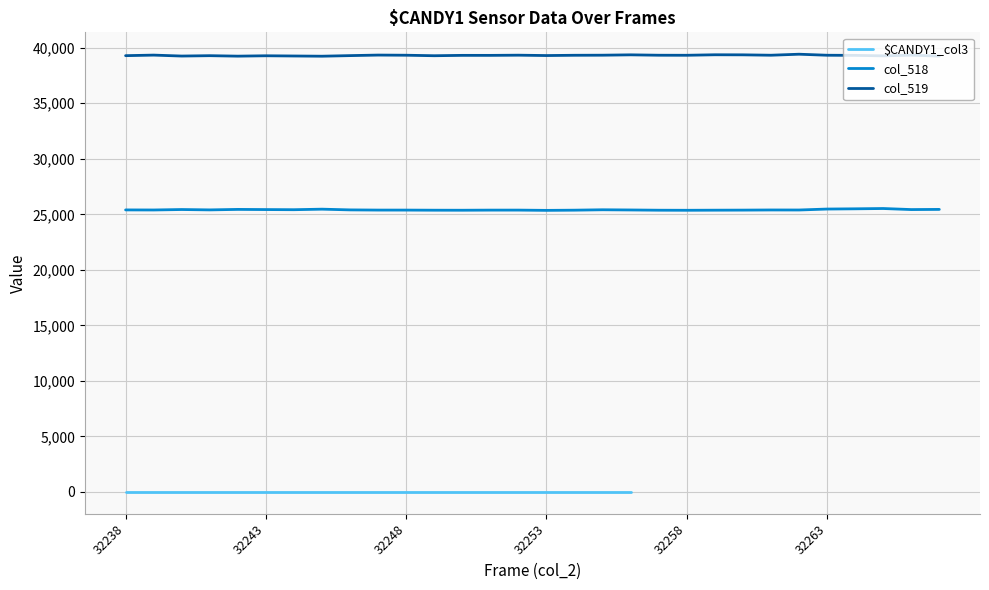

Rank the categories by col_518 value from lowest to highest.

32253, 32258, 32250, 32257, 32249, 32259, 32254, 32251, 32260, 32252, 32248, 32247, 32262, 32239, 32256, 32261, 32238, 32241, 32246, 32255, 32244, 32243, 32266, 32240, 32242, 32267, 32245, 32263, 32264, 32265